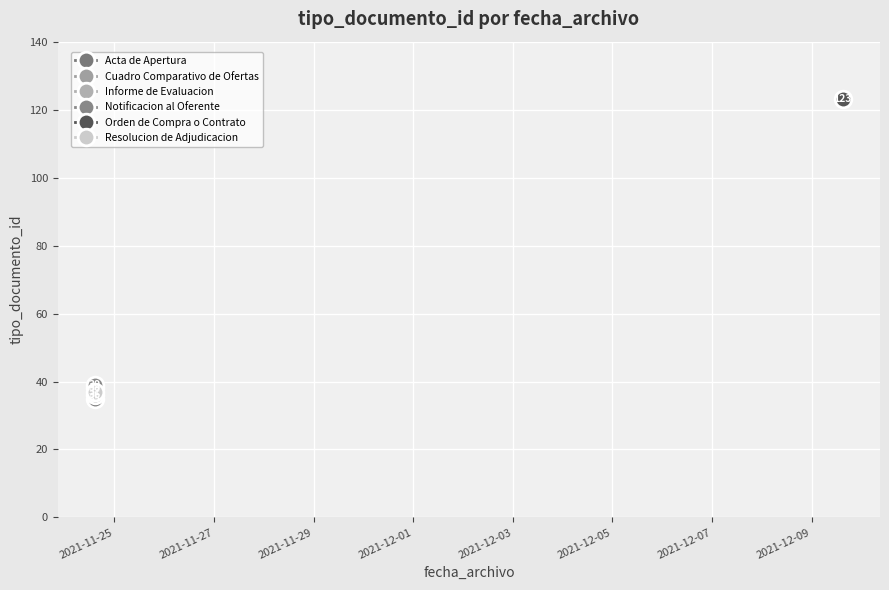

At which label is the value closest to 79?

2021-11-24 14:44:32